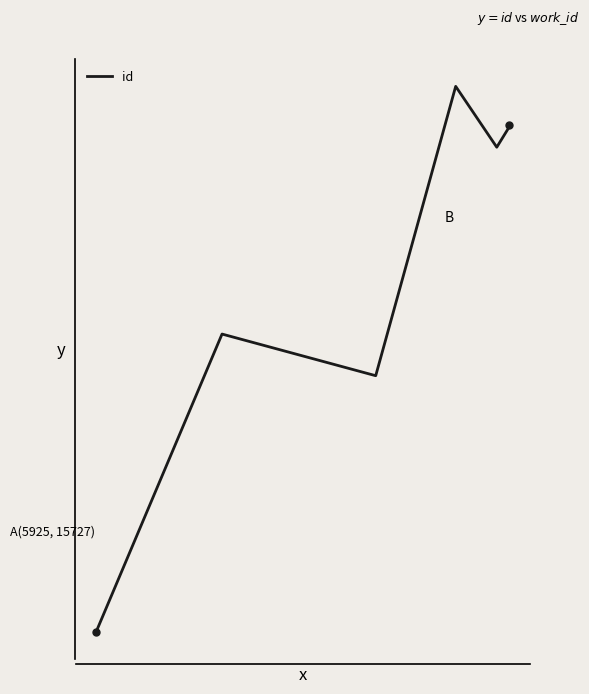

What is the value of the 2nd point from the left?

15730